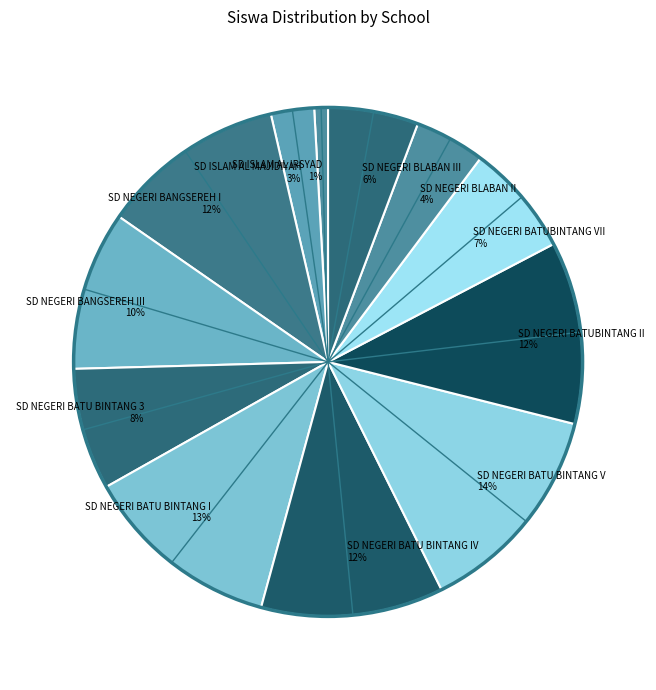

How many segments does this pie chart have?

12